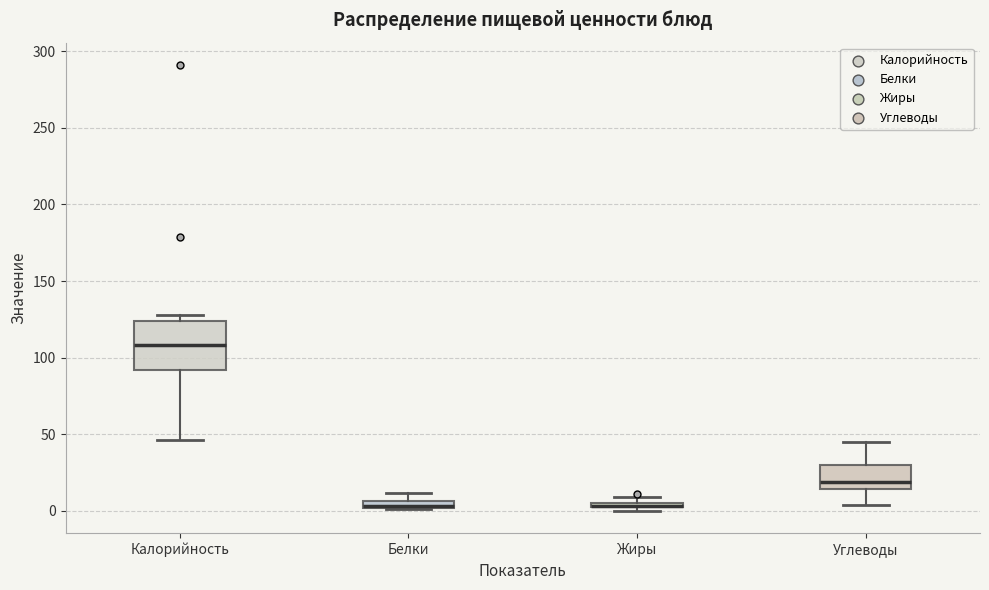

Which box is the tallest, from its lower edge to its upper edge?

Калорийность